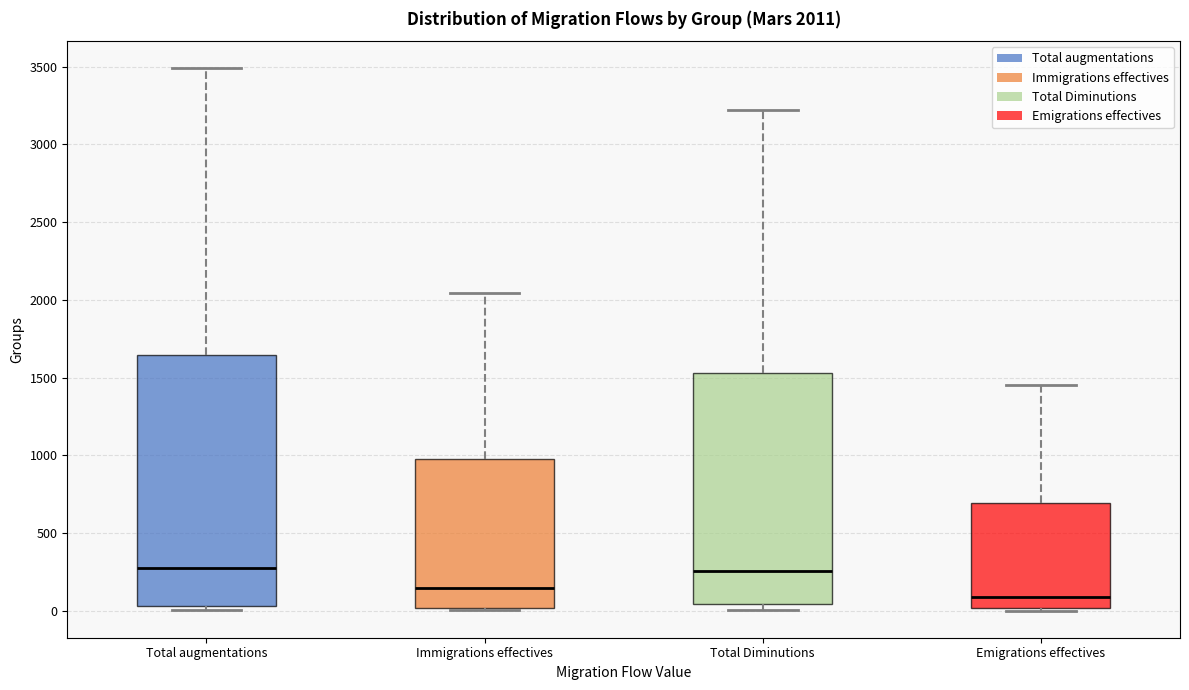

Which box's median line is the lowest?

Emigrations effectives